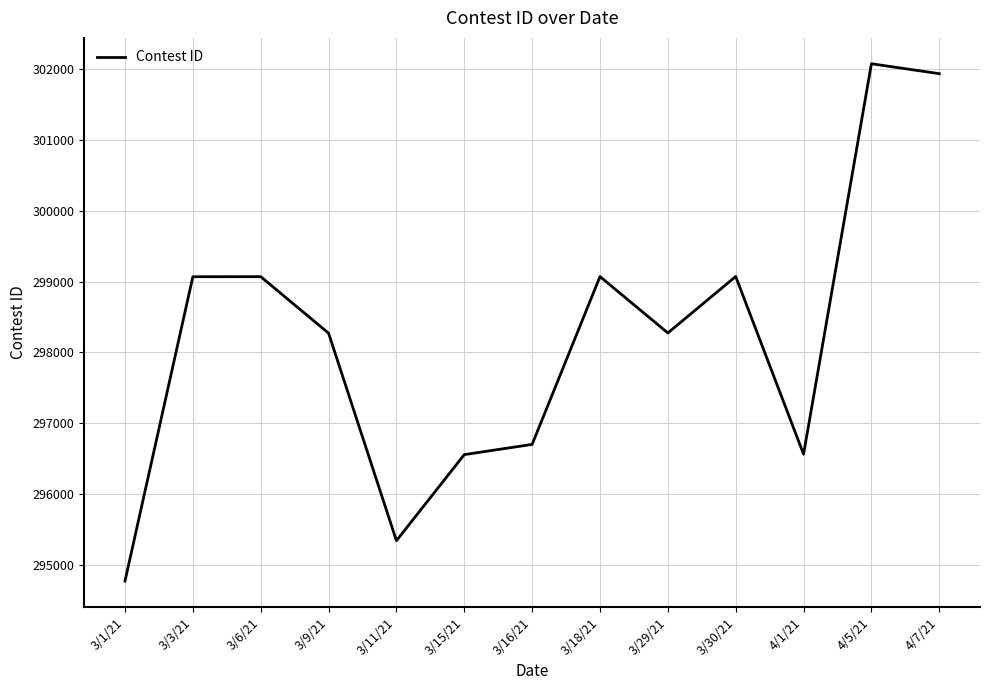

Which category has the lowest value across all series?

3/1/21